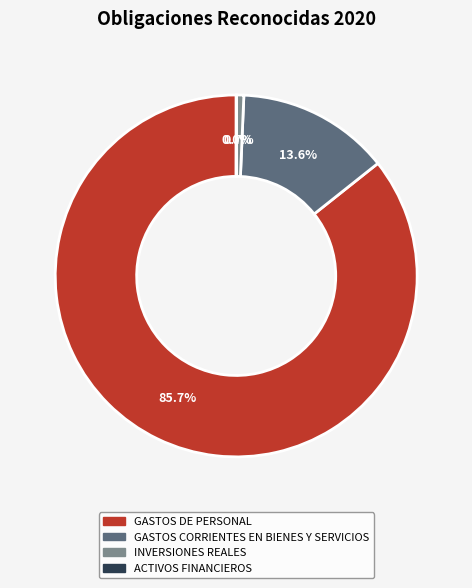

To the nearest percent, what percentage of the pie is GASTOS CORRIENTES EN BIENES Y SERVICIOS?

14%